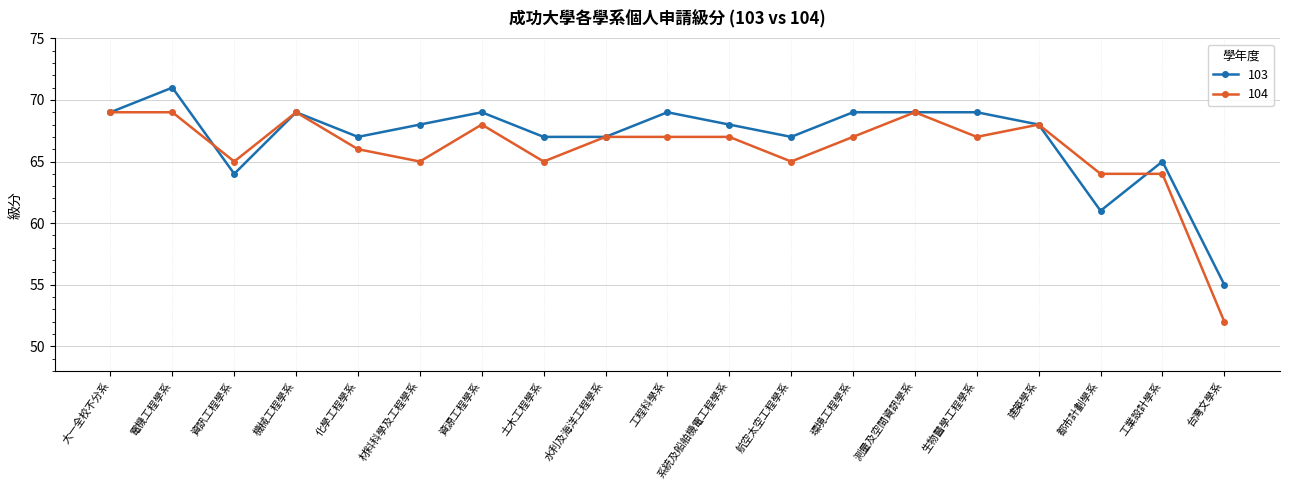

Between 材料科學及工程學系 and 測量及空間資訊學系, which series saw the biggest shift?

104